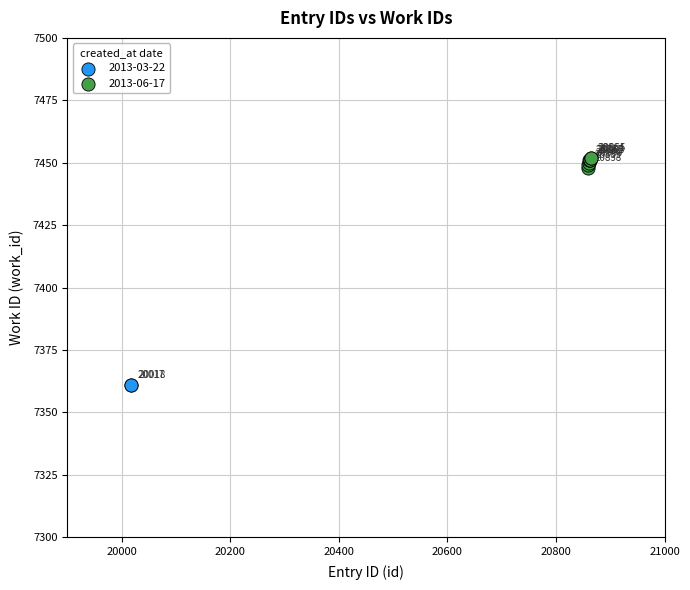

What are all the series names shown in the legend?

2013-03-22, 2013-06-17